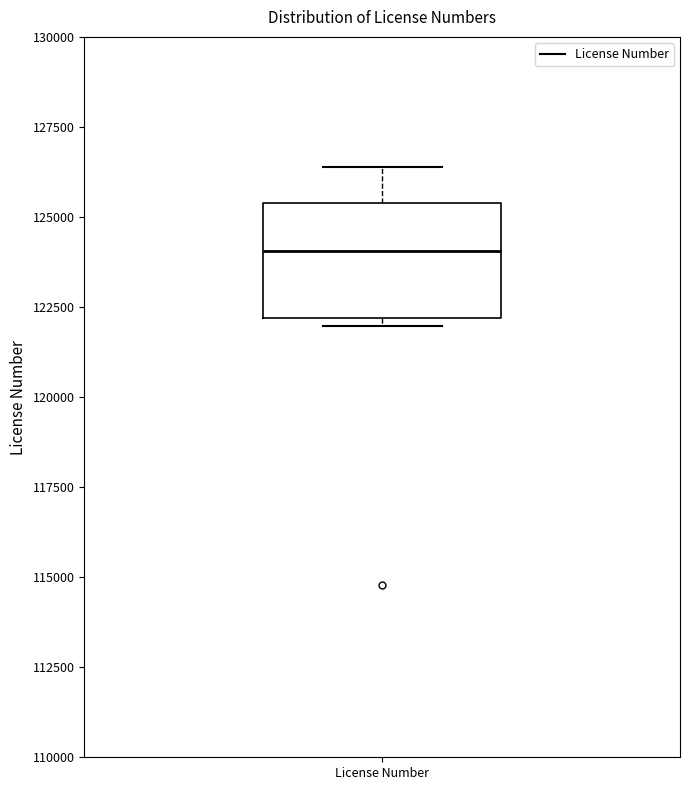

Read this box plot against the y-axis: the position of the median line, the range covered by the box, and the ends of both whiskers. The values are not printed on the chart, so give them approximately, as read against the axis.

median 124000, box 122000 to 125500, whiskers 122000 (just below the box's lower edge) to 126500